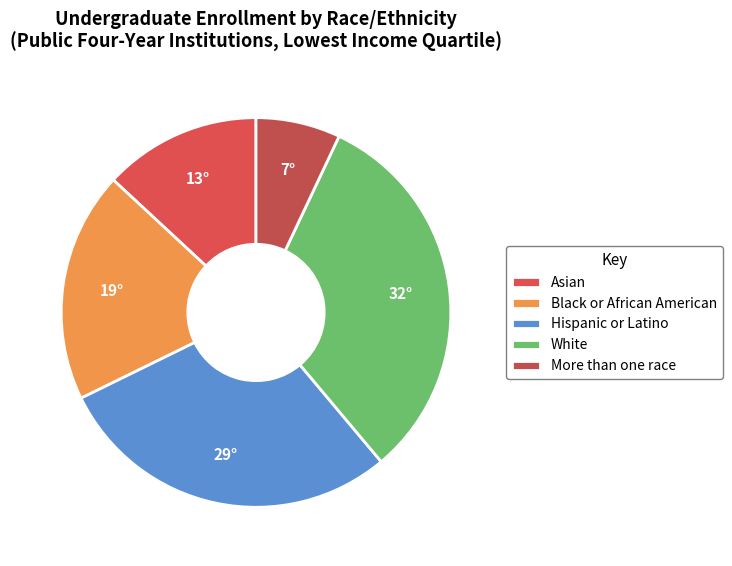

Count the number of slices in the pie.

5